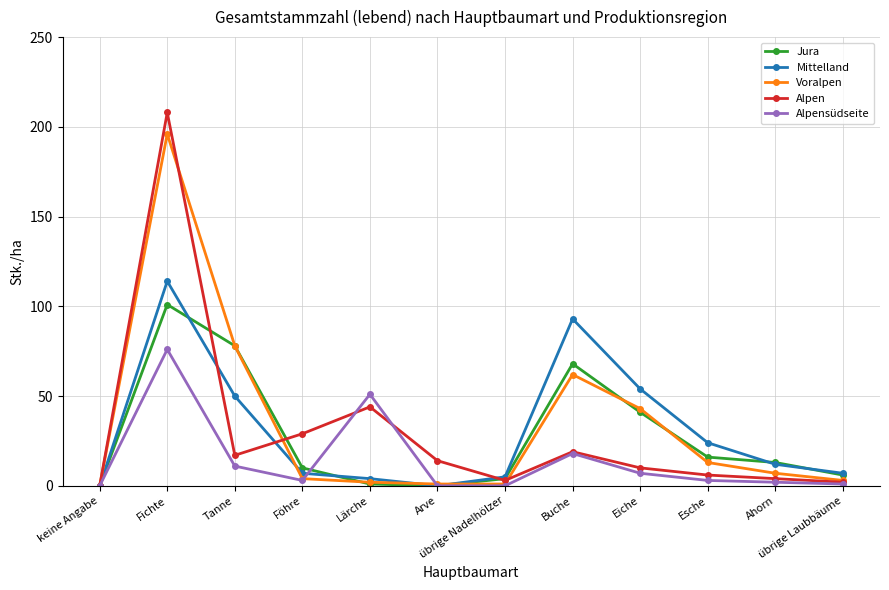

Which series has the largest range (max minus min)?

Alpen